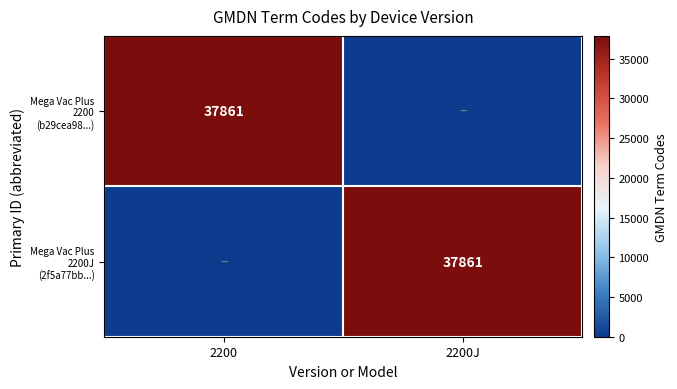

List the series in order of their peak value, highest first.

Mega Vac Plus 2200 (b29cea98...), Mega Vac Plus 2200J (2f5a77bb...)